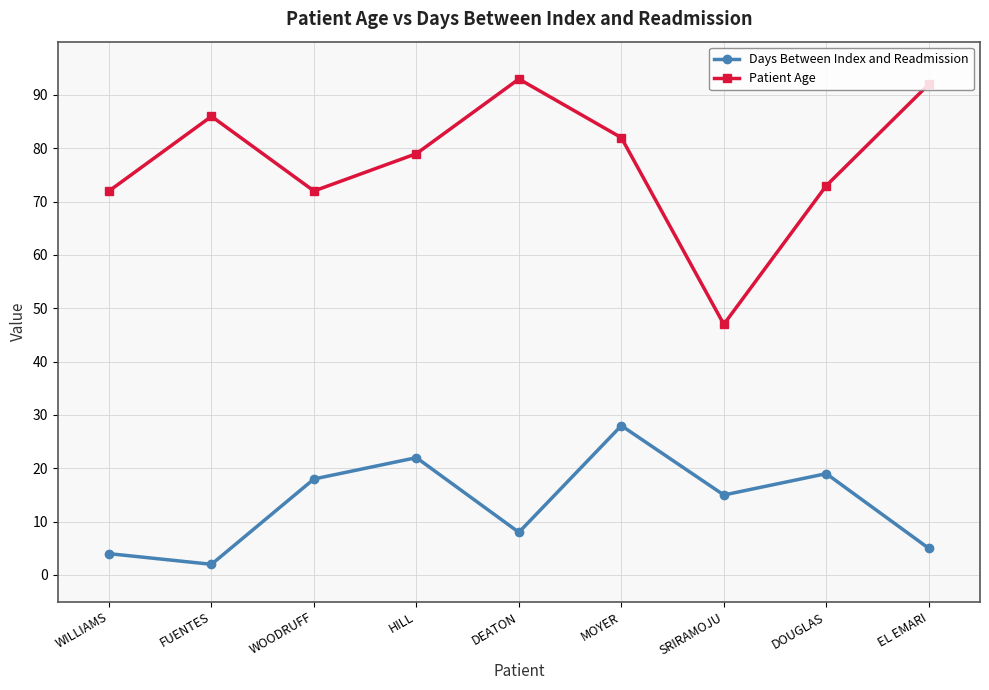

In Days Between Index and Readmission, how many points are lower than both neighbors (excluding endpoints)?

3